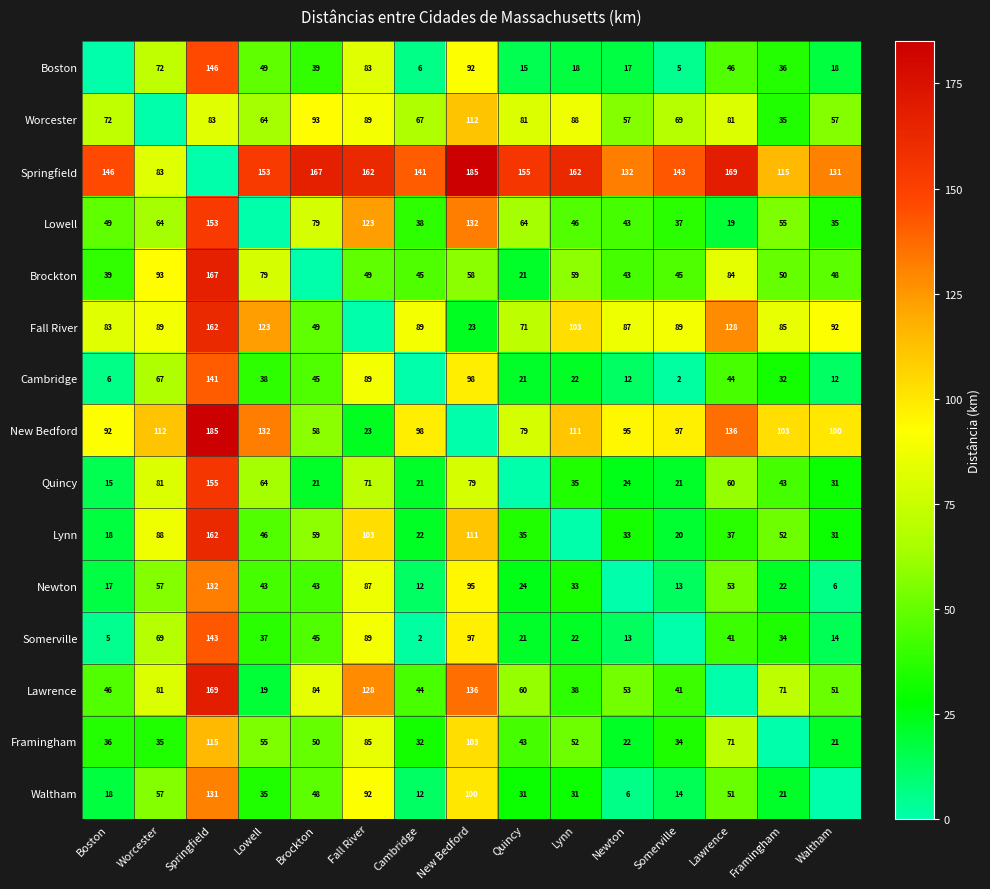

Is it true that Brockton equals 84 at Lawrence?

True